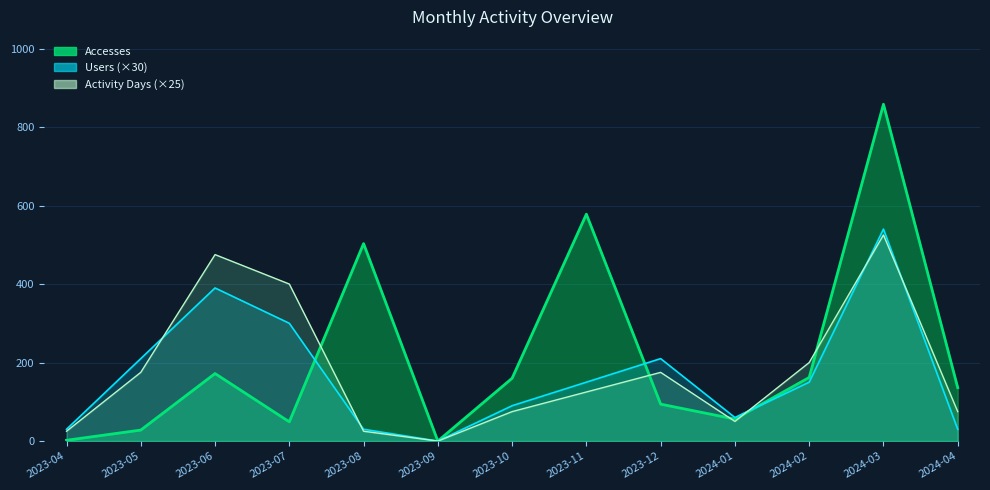

What is the label of the 6th point from the right?

2023-11